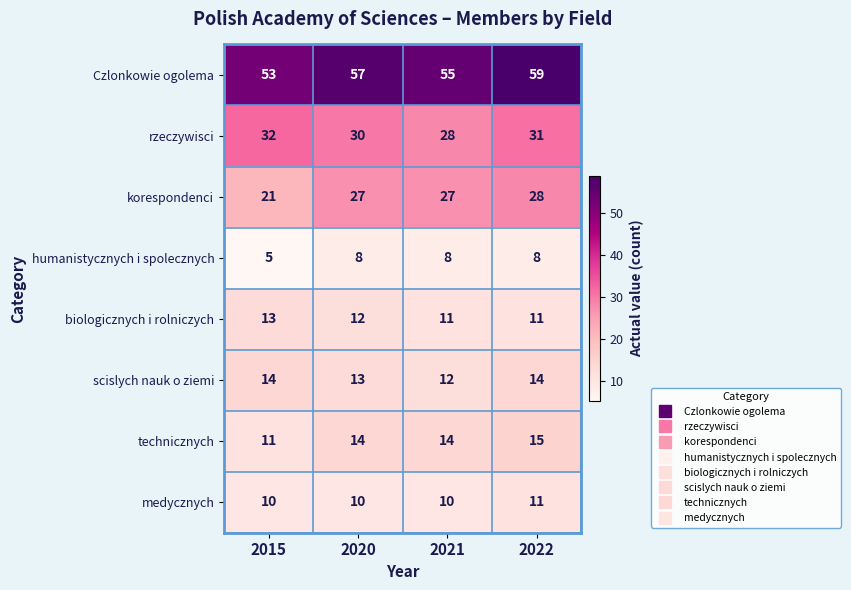

Read the medycznych value at 2022.

11